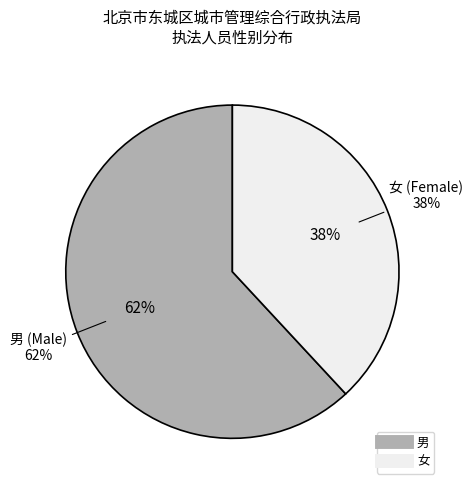

Does 男 account for over 50% of the chart?

Yes